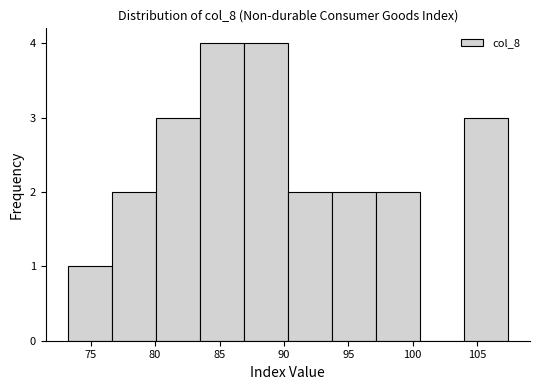

Reading left to right, transcribe this chart: for each bar, give the range it covers on the x-axis and its height. Neither the bar edges nor the heights are printed on the chart, so give them approximately, as read against the axes.

73.0 to 76.5: 1
76.5 to 80.0: 2
80.0 to 83.5: 3
83.5 to 87.0: 4
87.0 to 90.5: 4
90.5 to 93.5: 2
93.5 to 97.0: 2
97.0 to 100.5: 2
100.5 to 104.0: 0
104.0 to 107.5: 3